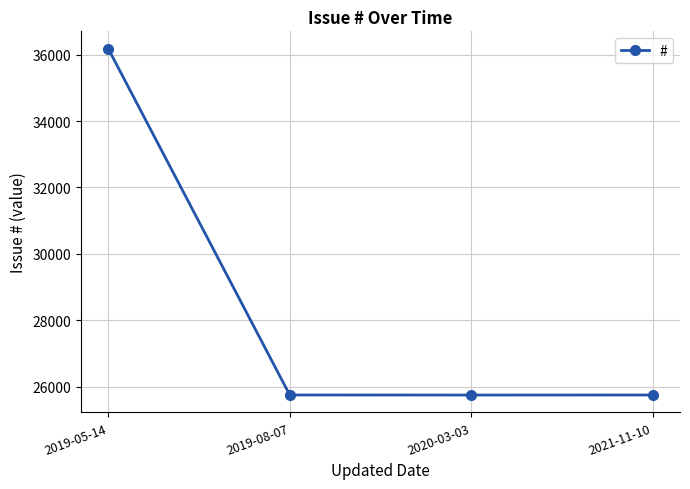

The value at 2019-08-07 is 37593. True or false?

False